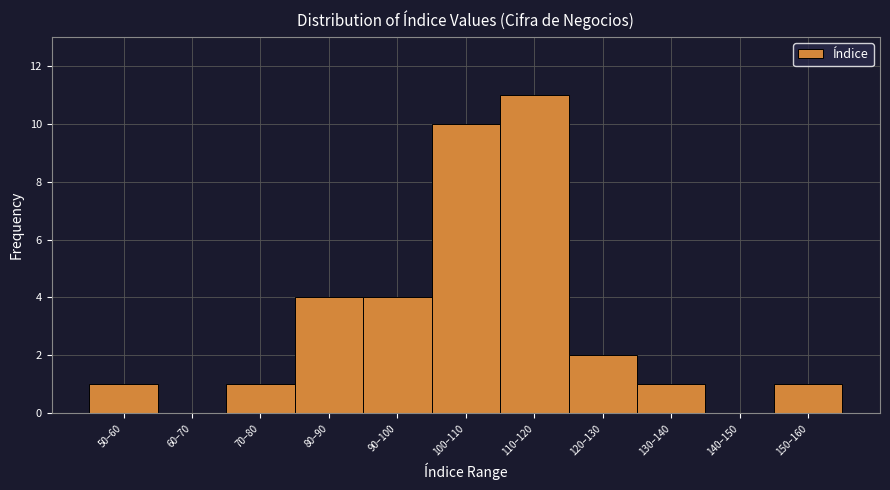

Reading left to right, list all the values displayed in this chart.

50–60=1	60–70=0	70–80=1	80–90=4	90–100=4	100–110=10	110–120=11	120–130=2	130–140=1	140–150=0	150–160=1